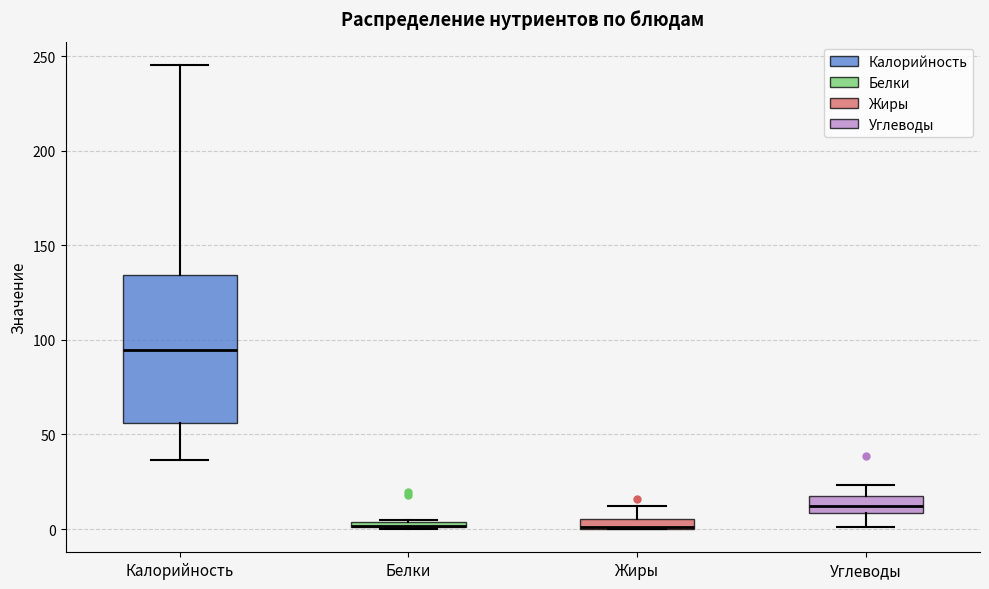

Where does the upper whisker of the box for Калорийность end on the y-axis? The values are not printed on the chart, so give them approximately, as read against the axis.

245